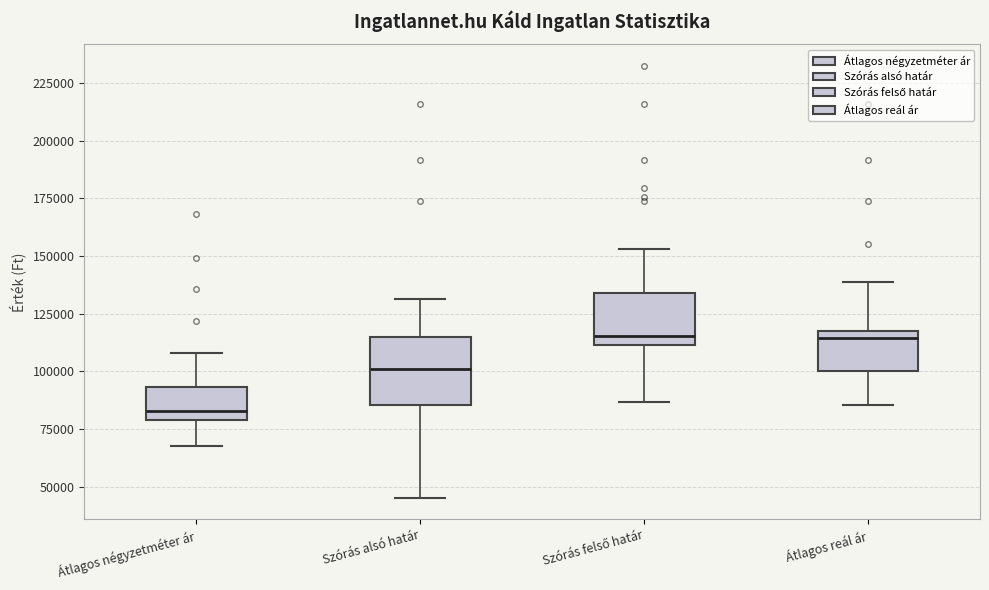

Reading left to right, read every box against the y-axis: the position of its median line, the range the box covers, and the ends of its whiskers. The values are not printed on the chart, so give them approximately, as read against the axis.

Átlagos négyzetméter ár: median 85000, box 80000 to 95000, whiskers 70000 to 110000
Szórás alsó határ: median 100000, box 85000 to 115000, whiskers 45000 to 130000
Szórás felső határ: median 115000, box 110000 to 135000, whiskers 85000 to 155000
Átlagos reál ár: median 115000 (just below the box's upper edge), box 100000 to 115000, whiskers 85000 to 140000